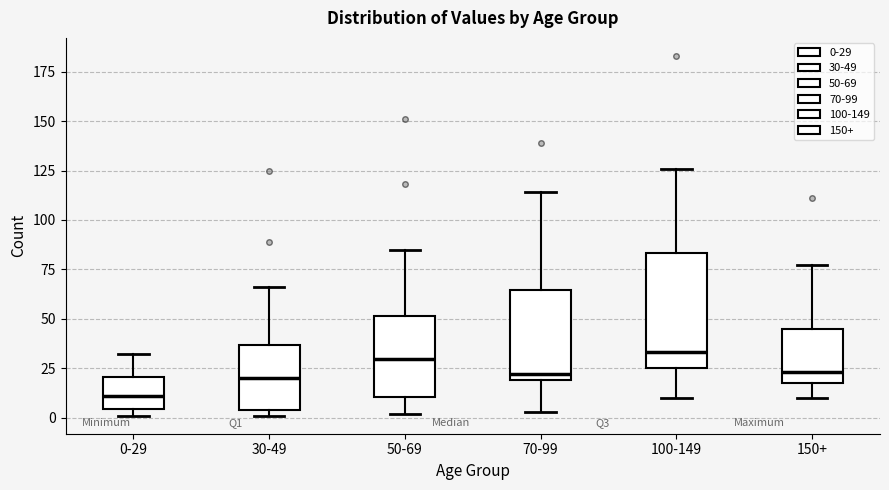

Reading left to right, transcribe this box plot: for each box, give where its median line is, the range the box spans, and where its two whiskers end, as read against the y-axis. The values are not printed on the chart, so give them approximately, as read against the axis.

0-29: median 10, box 5 to 20, whiskers 0 to 30
30-49: median 20, box 5 to 35, whiskers 0 to 65
50-69: median 30, box 10 to 50, whiskers 0 to 85
70-99: median 20 (just above the box's lower edge), box 20 to 65, whiskers 5 to 115
100-149: median 35, box 25 to 85, whiskers 10 to 125
150+: median 25, box 20 to 45, whiskers 10 to 75